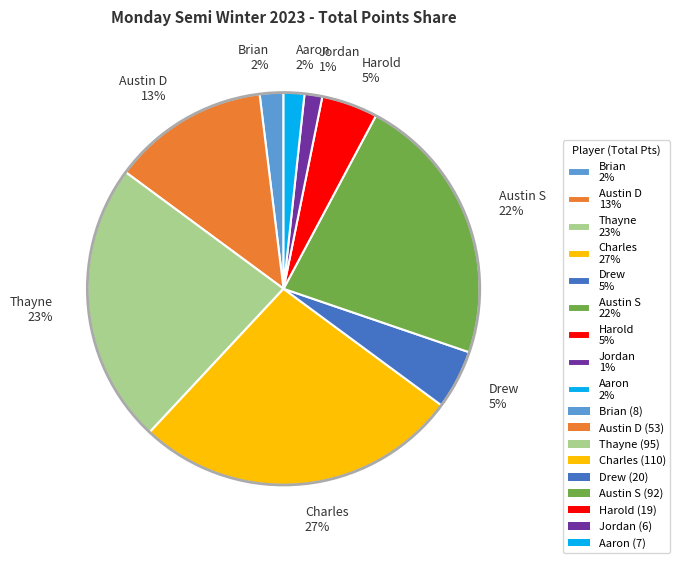

Do Brian and Austin D together represent more than half of the pie?

No